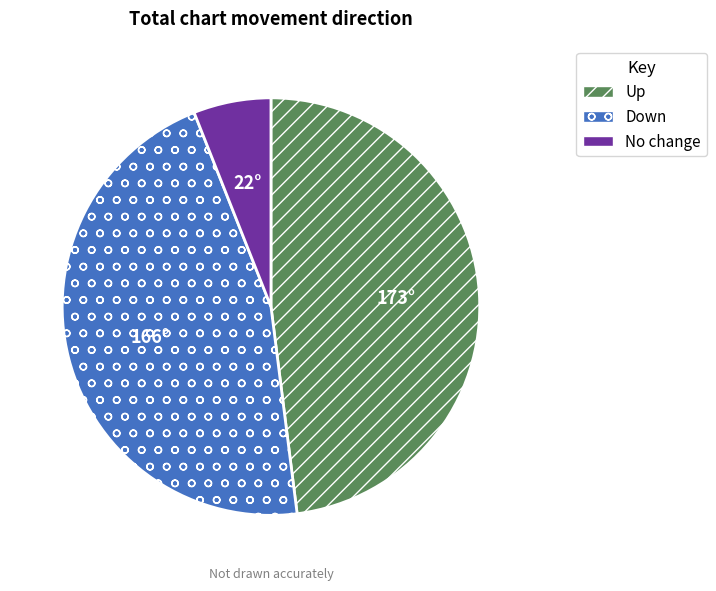

Is there any slice that represents more than half of the pie?

No